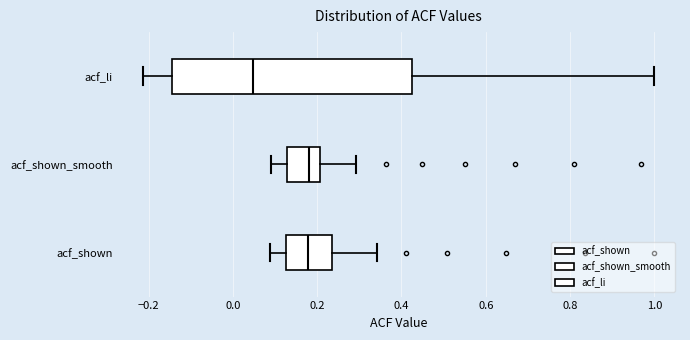

Where is the right edge of the box for acf_li on the x-axis? The values are not printed on the chart, so give them approximately, as read against the axis.

0.42